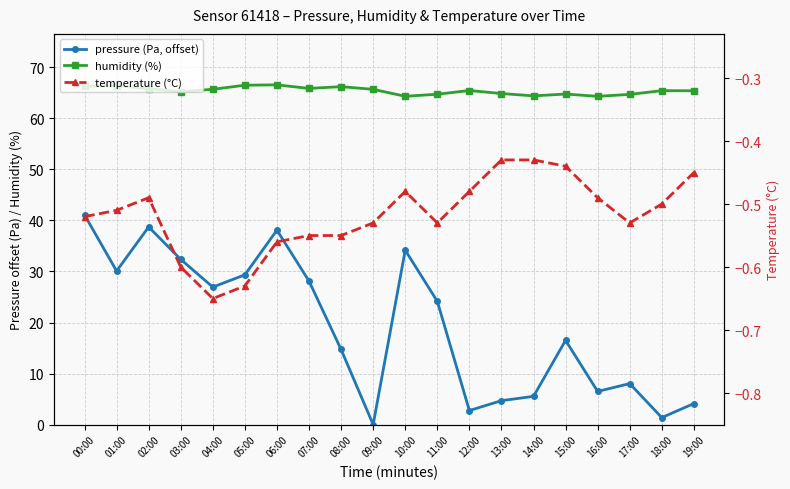

How many data points in pressure (Pa, offset) are less than 24?

10